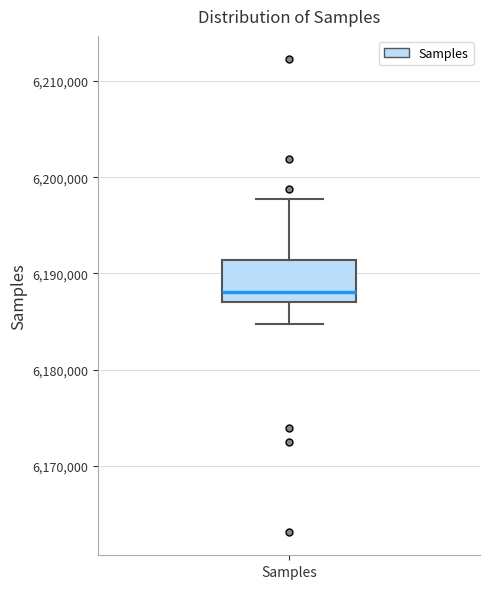

Read this box plot against the y-axis: the position of the median line, the range covered by the box, and the ends of both whiskers. The values are not printed on the chart, so give them approximately, as read against the axis.

median 6188000, box 6187000 to 6191000, whiskers 6185000 to 6198000